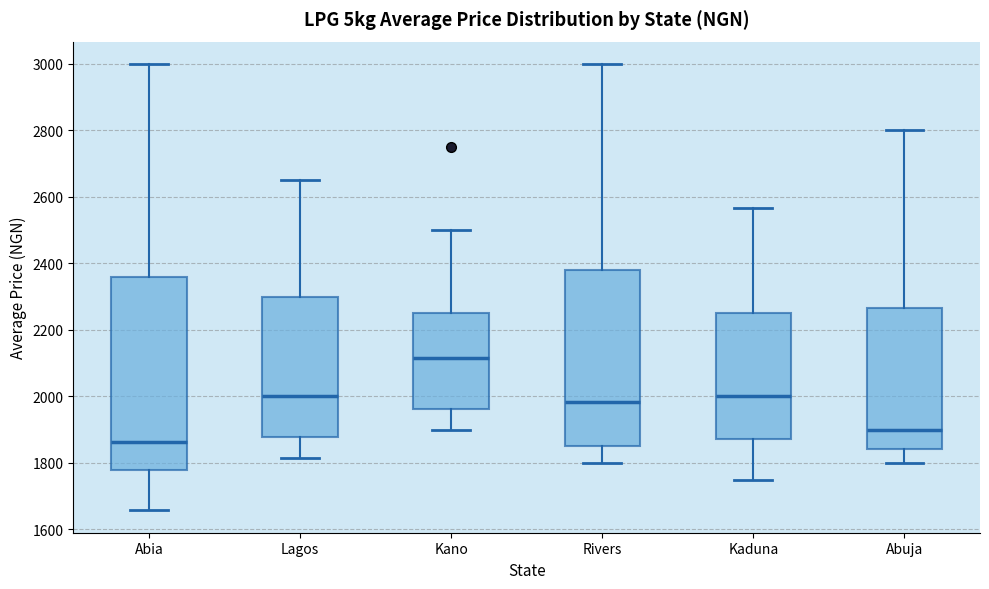

Reading left to right, read every box against the y-axis: the position of its median line, the range the box covers, and the ends of its whiskers. The values are not printed on the chart, so give them approximately, as read against the axis.

Abia: median 1860, box 1780 to 2360, whiskers 1660 to 3000
Lagos: median 2000, box 1880 to 2300, whiskers 1820 to 2660
Kano: median 2120, box 1960 to 2260, whiskers 1900 to 2500
Rivers: median 1980, box 1860 to 2380, whiskers 1800 to 3000
Kaduna: median 2000, box 1880 to 2260, whiskers 1760 to 2560
Abuja: median 1900, box 1840 to 2260, whiskers 1800 to 2800